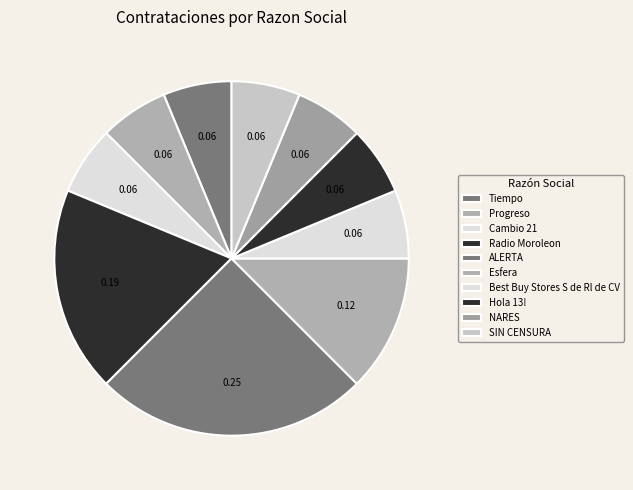

How many slices are in this pie chart?

10